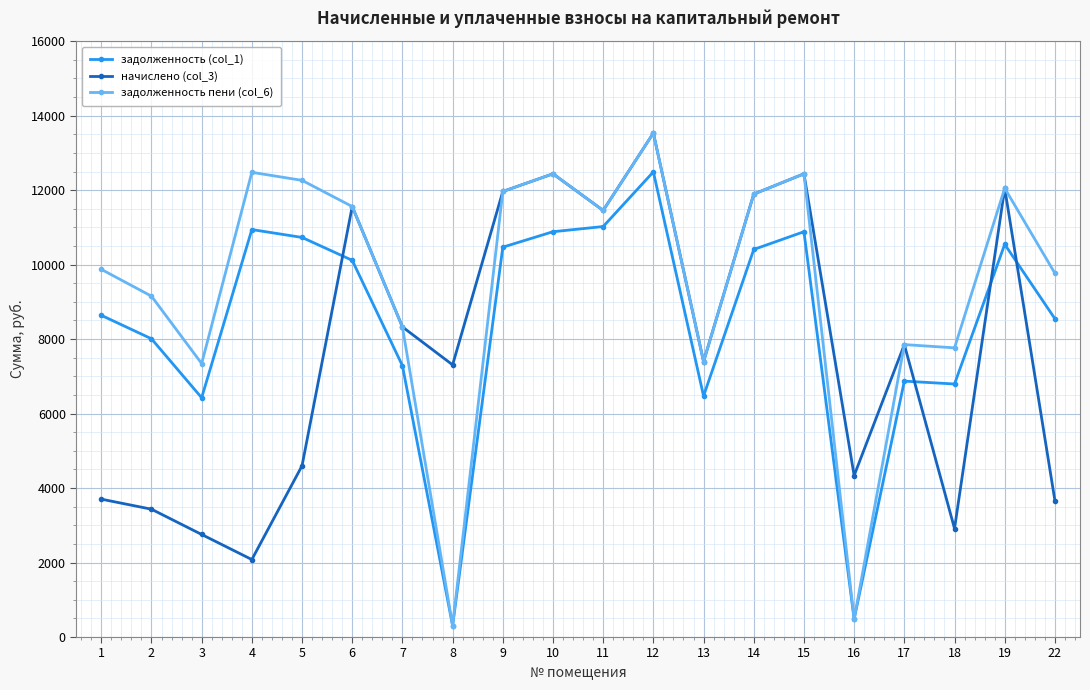

Is this an area chart (filled region under the line)?

No